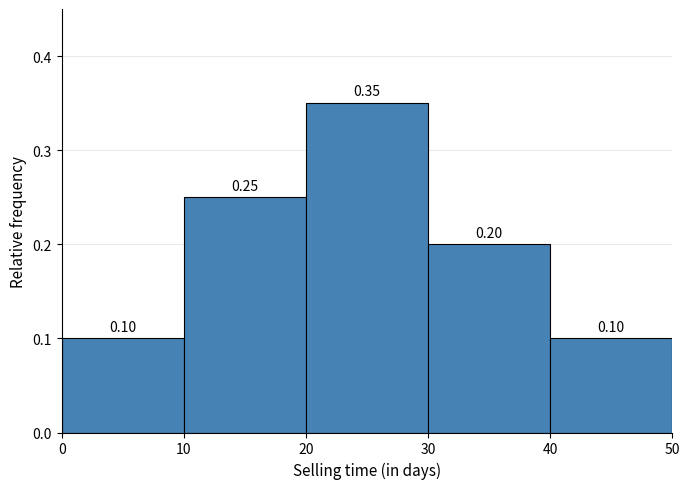

Which range on the x-axis has the tallest bar?

20 to 30